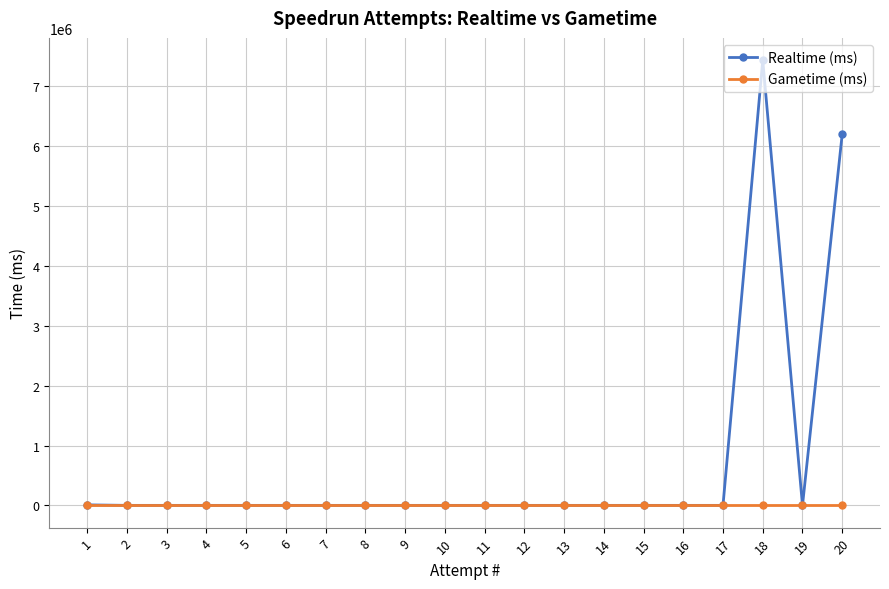

What are all the series names shown in the legend?

Realtime (ms), Gametime (ms)